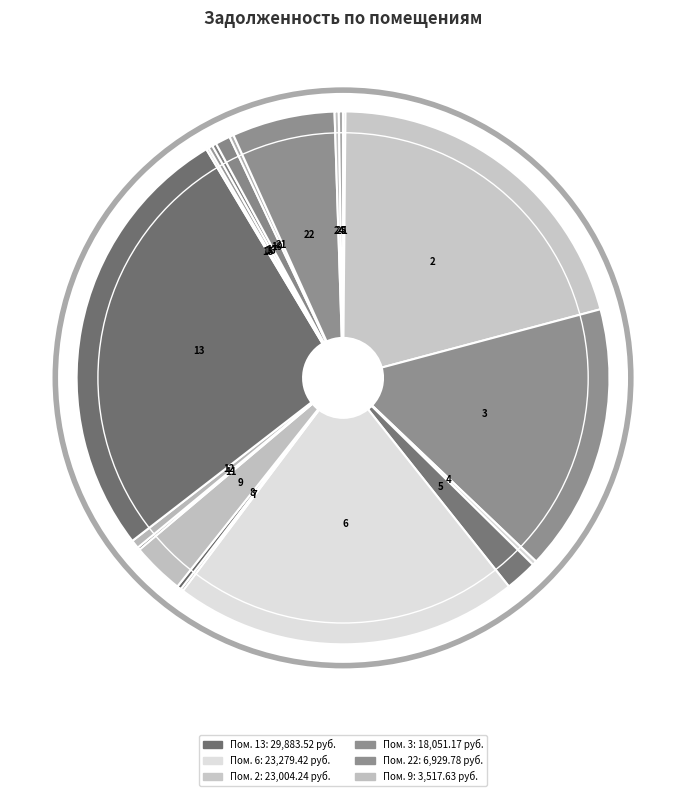

Rank the categories by value from highest to lowest.

13, 6, 2, 3, 22, 9, 5, 19, 12, 4, 16, 17, 21, 25, 8, 24, 7, 15, 11, 1